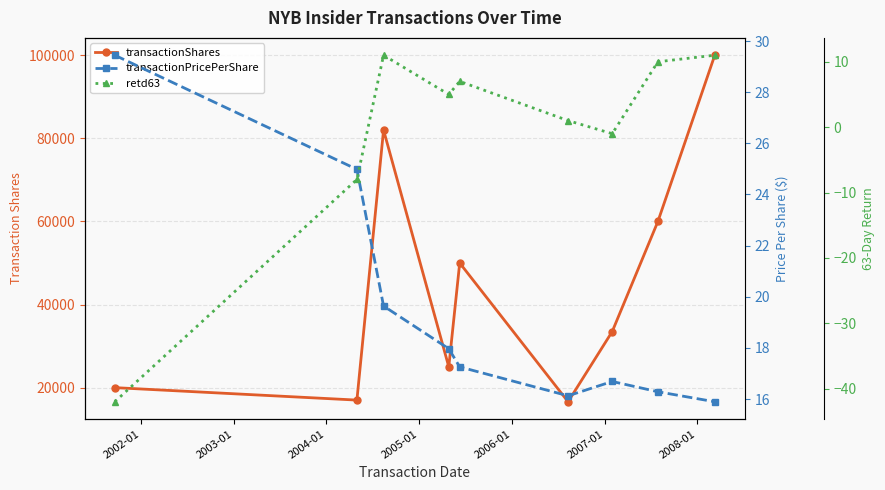

Does the chart display data point markers on the line(s)?

Yes